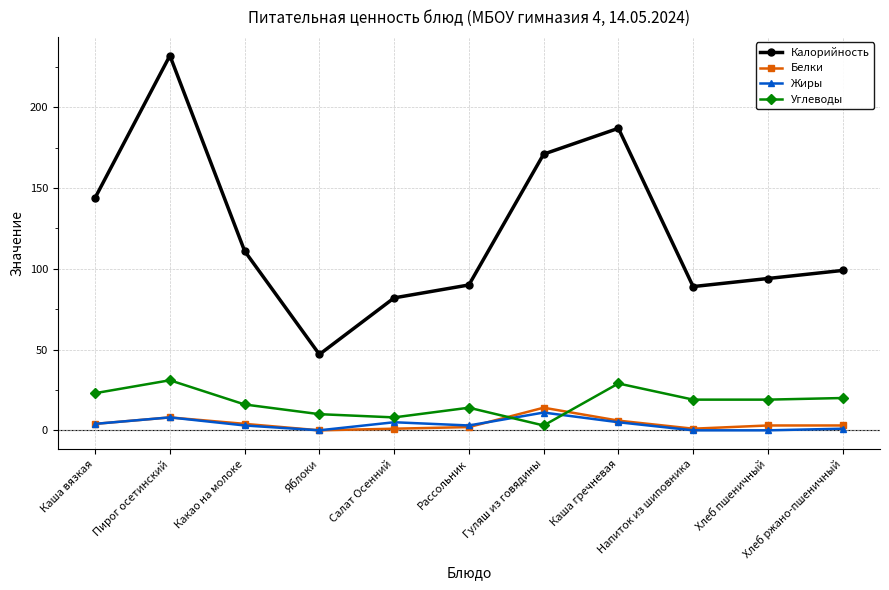

What is the difference between the maximum and minimum values in the Жиры series?

11